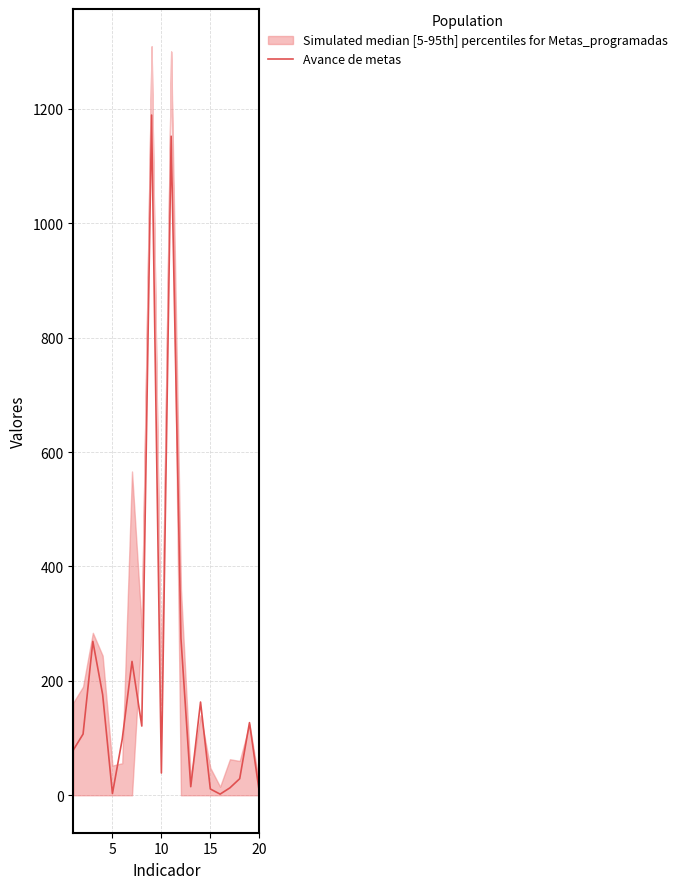

How many lines are shown in the chart?

1